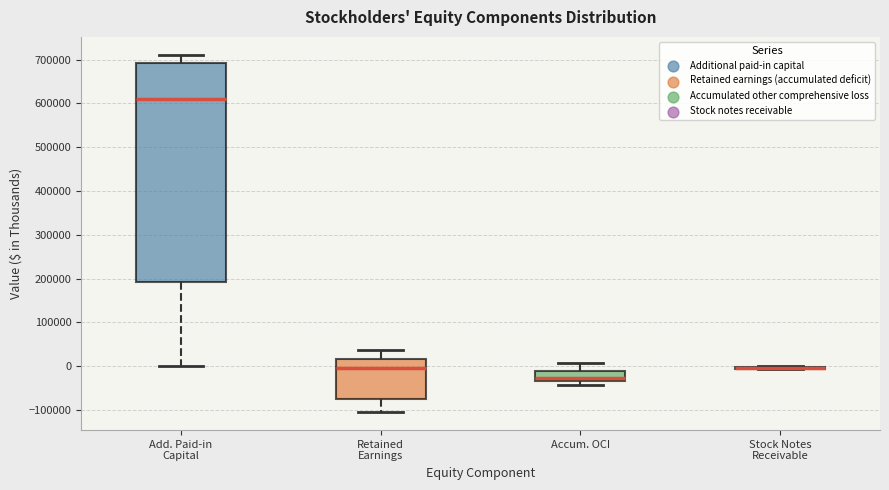

Reading left to right, transcribe this box plot: for each box, give where its median line is, the range the box spans, and where its two whiskers end, as read against the y-axis. The values are not printed on the chart, so give them approximately, as read against the axis.

Add. Paid-in Capital: median 610000, box 190000 to 690000, whiskers 0 to 710000
Retained Earnings: median 0, box -70000 to 20000, whiskers -110000 to 40000
Accum. OCI: median -30000 (just above the box's lower edge), box -30000 to -10000, whiskers -40000 to 10000
Stock Notes Receivable: box collapsed to a line at -10000, whiskers -10000 to 0